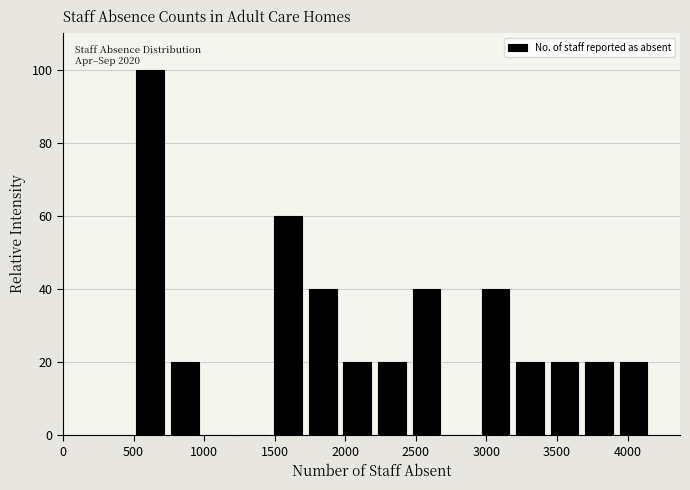

Which range on the x-axis has the tallest bar?

500 to 750